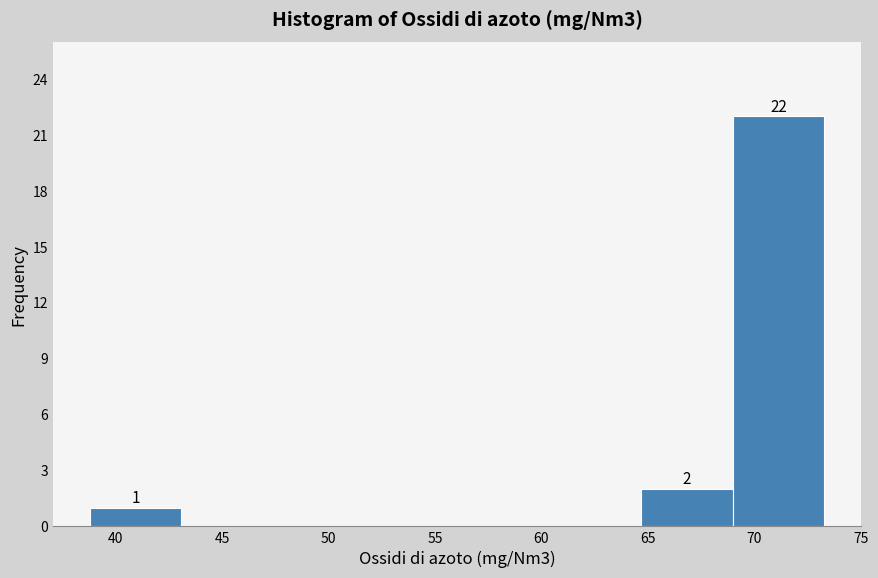

Over which range of the x-axis is the bar tallest?

69.0 to 73.5